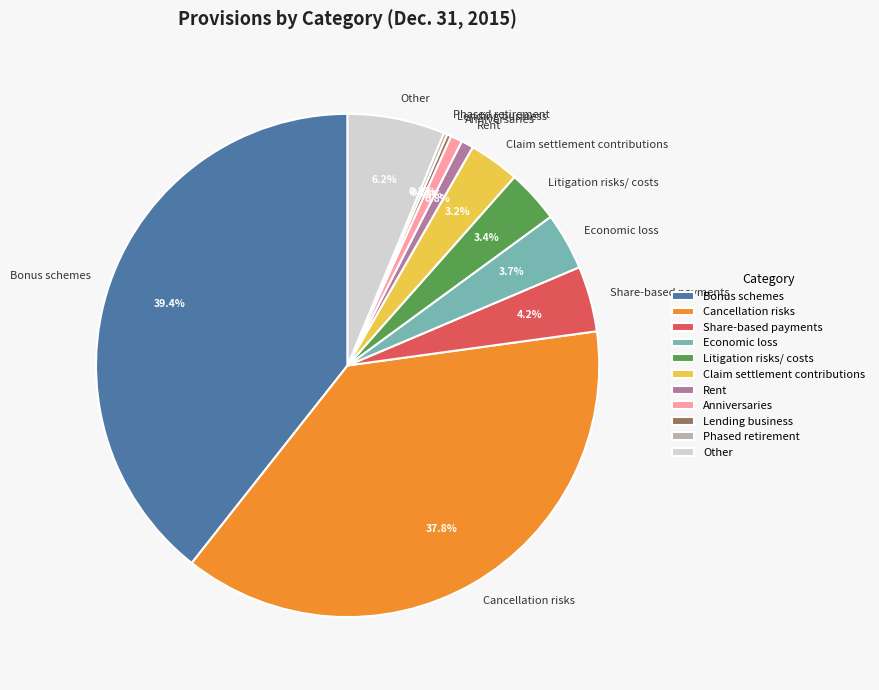

Between Bonus schemes and Claim settlement contributions, which is larger?

Bonus schemes